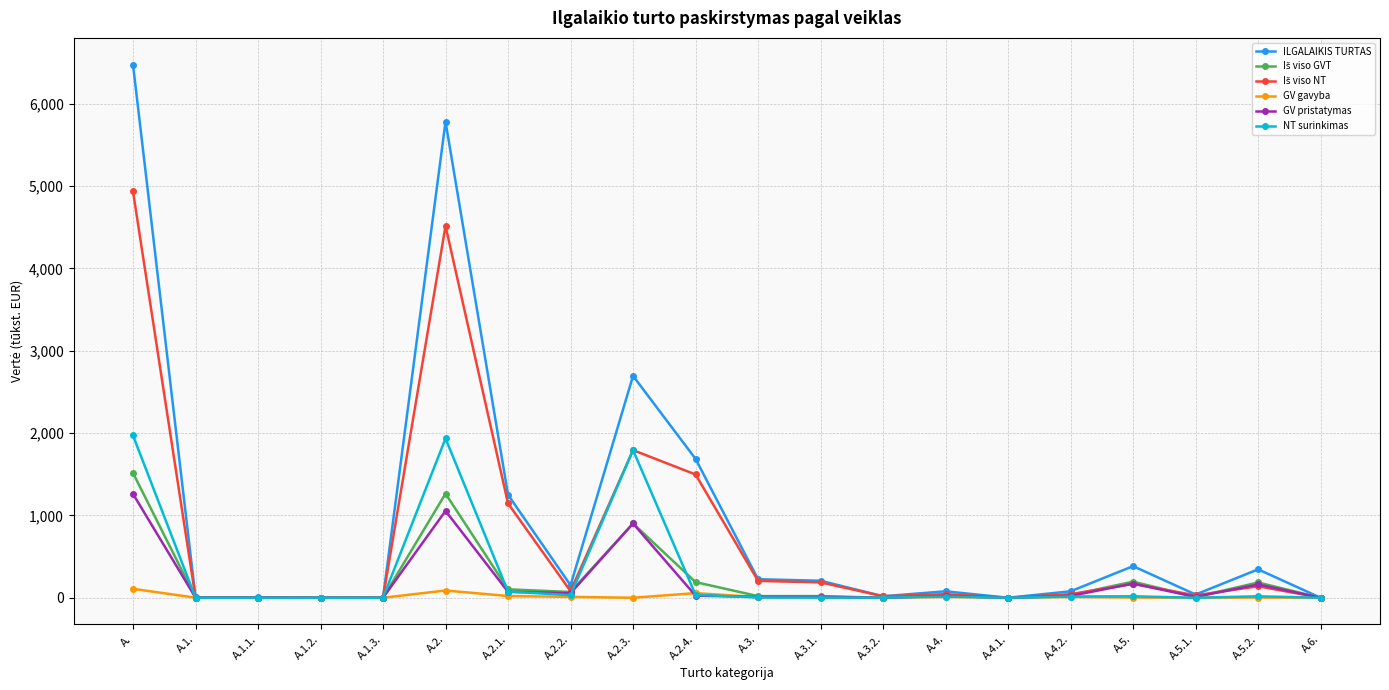

What is the difference between the GV gavyba values at A.4. and A.2.3.?

9.6